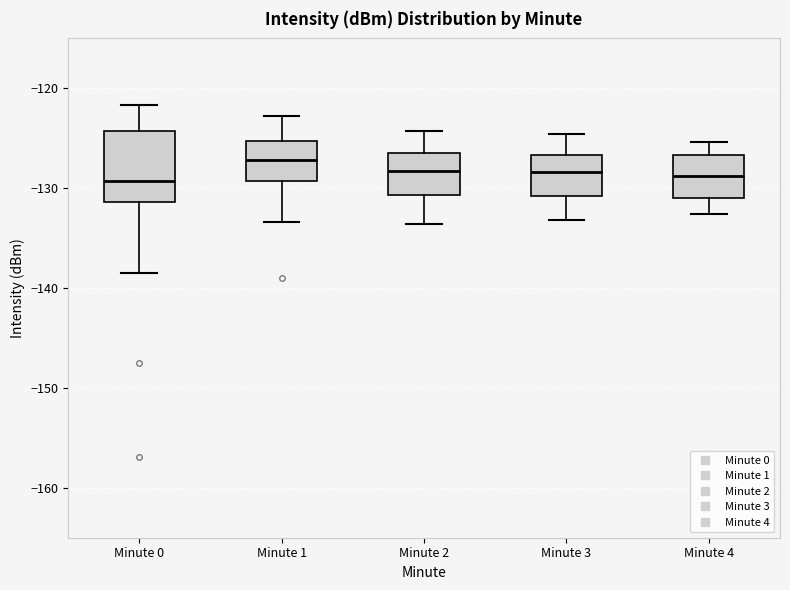

Reading left to right, read every box against the y-axis: the position of its median line, the range the box covers, and the ends of its whiskers. The values are not printed on the chart, so give them approximately, as read against the axis.

Minute 0: median -129, box -131 to -124, whiskers -139 to -122
Minute 1: median -127, box -129 to -125, whiskers -133 to -123
Minute 2: median -128, box -131 to -126, whiskers -134 to -124
Minute 3: median -128, box -131 to -127, whiskers -133 to -125
Minute 4: median -129, box -131 to -127, whiskers -133 to -125